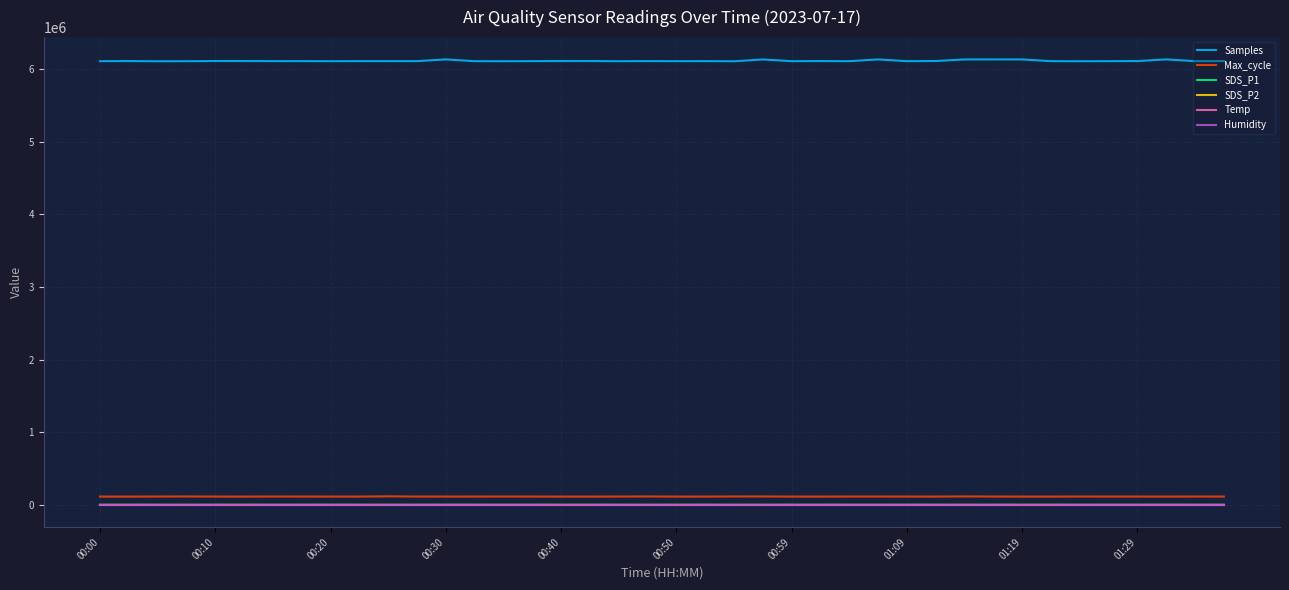

Which series has the largest total across all categories?

Samples